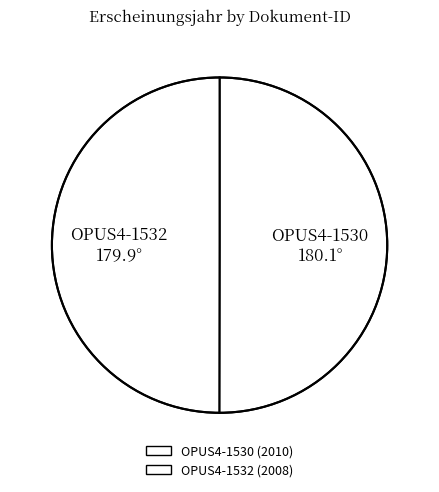

Which slice is the largest?

OPUS4-1530